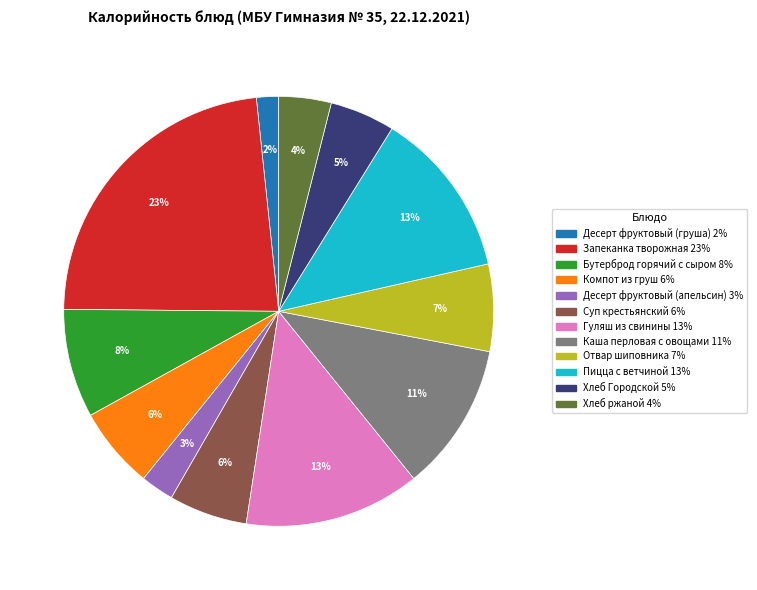

Which slice is the smallest?

Десерт фруктовый (груша)